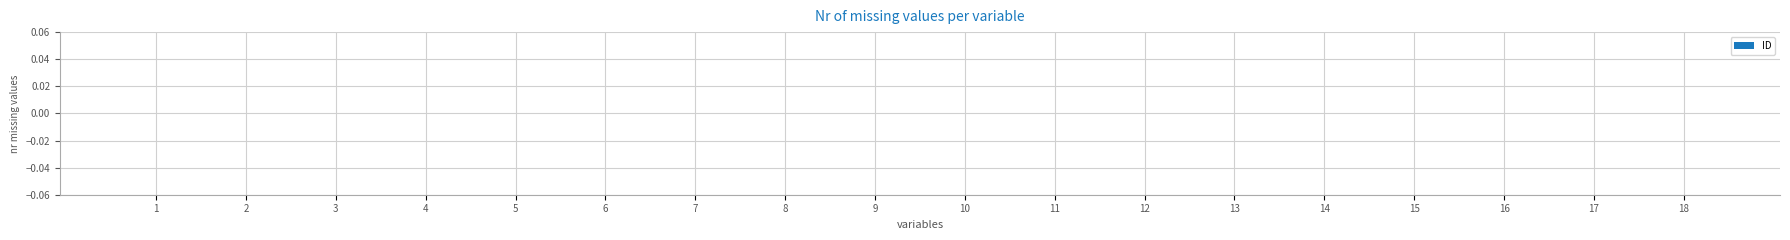

Is it true that the value at 2 is 3?

False